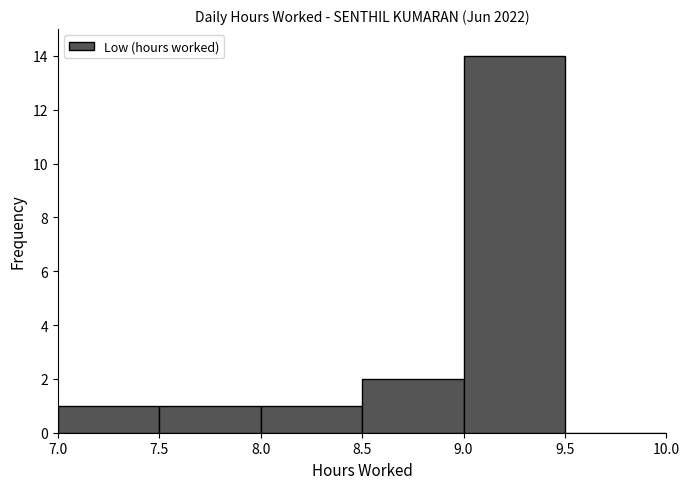

Reading left to right, list every bar in this chart as the range it spans on the x-axis followed by its height. The values are not printed on the chart, so give them approximately, as read against the axis.

7.0 to 7.5: 1
7.5 to 8.0: 1
8.0 to 8.5: 1
8.5 to 9.0: 2
9.0 to 9.5: 14
9.5 to 10.0: 0